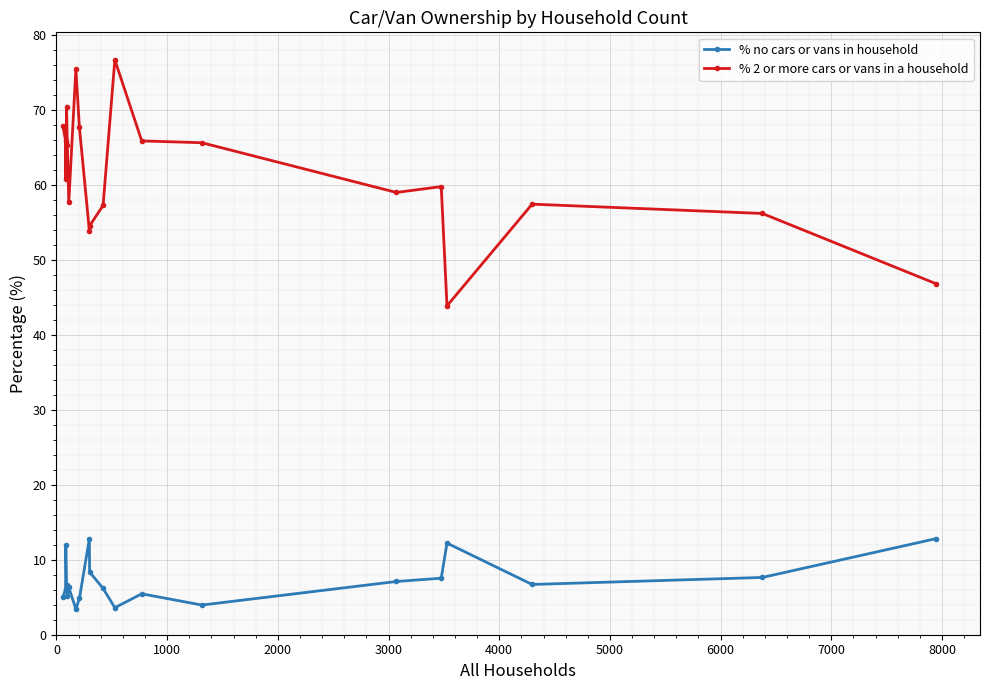

Is this an area chart (filled region under the line)?

No